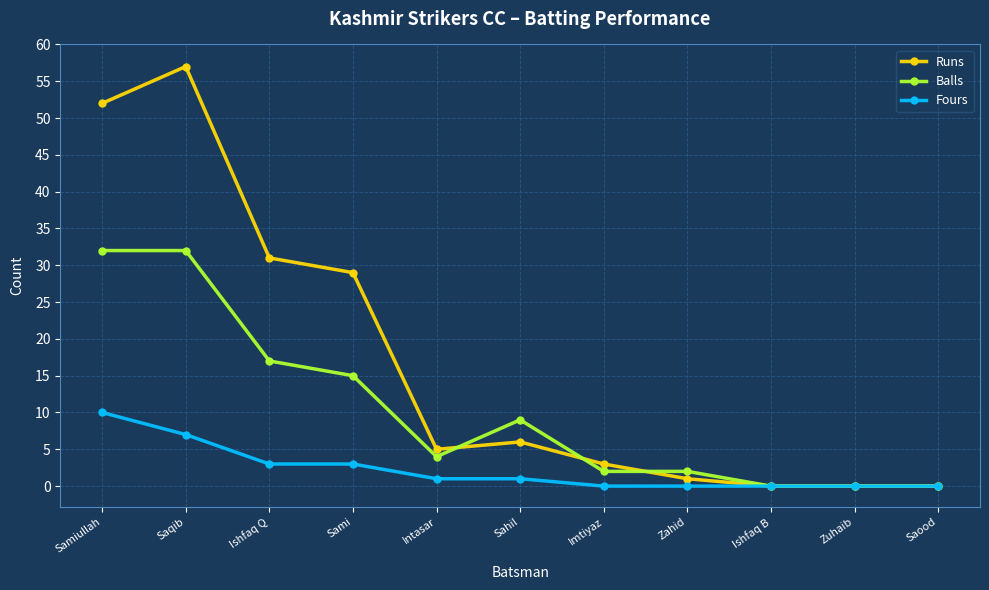

Which series has the widest spread of values?

Runs